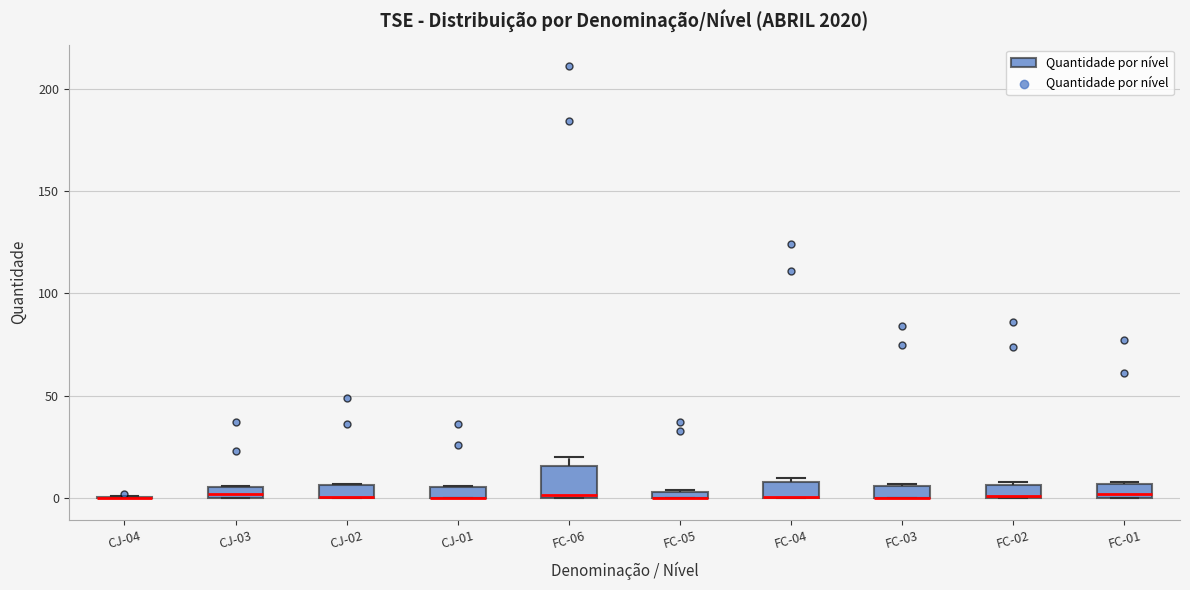

Where is the upper edge of the box for FC-04 on the y-axis? The values are not printed on the chart, so give them approximately, as read against the axis.

10